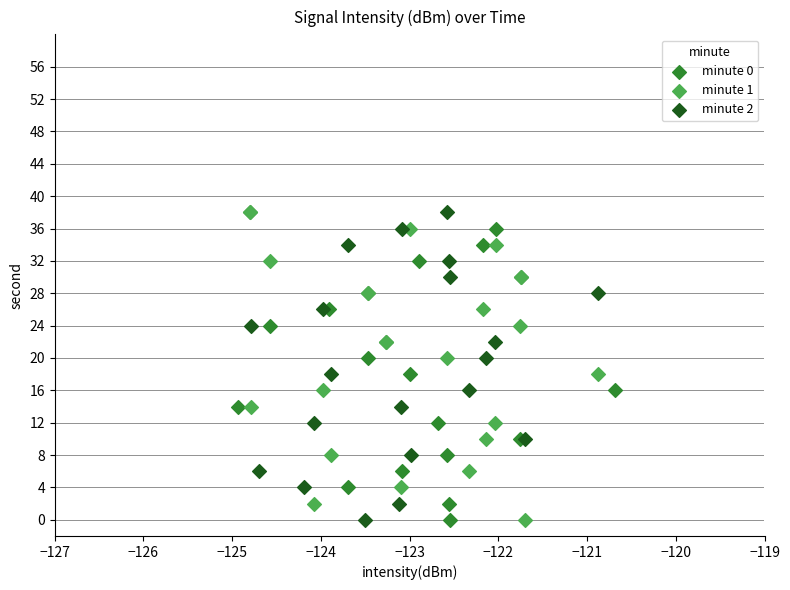

What are all the series names shown in the legend?

minute 0, minute 1, minute 2